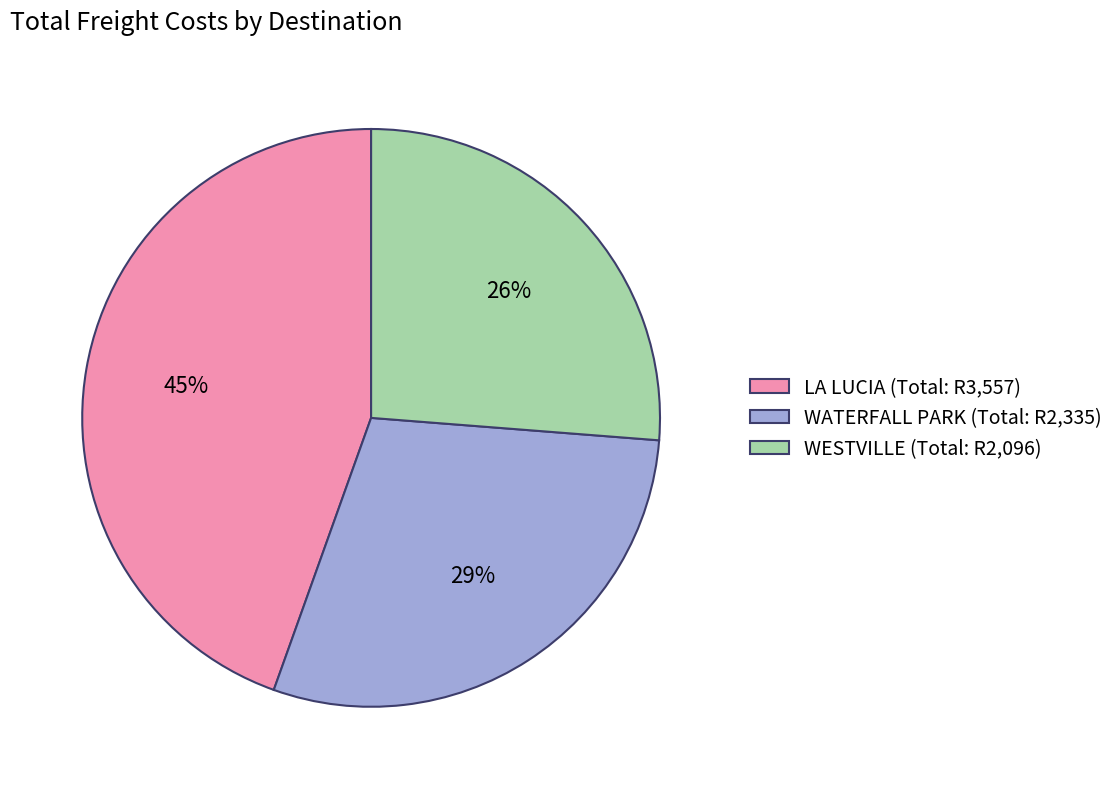

Which slice is the largest?

LA LUCIA (Total: R3,557)